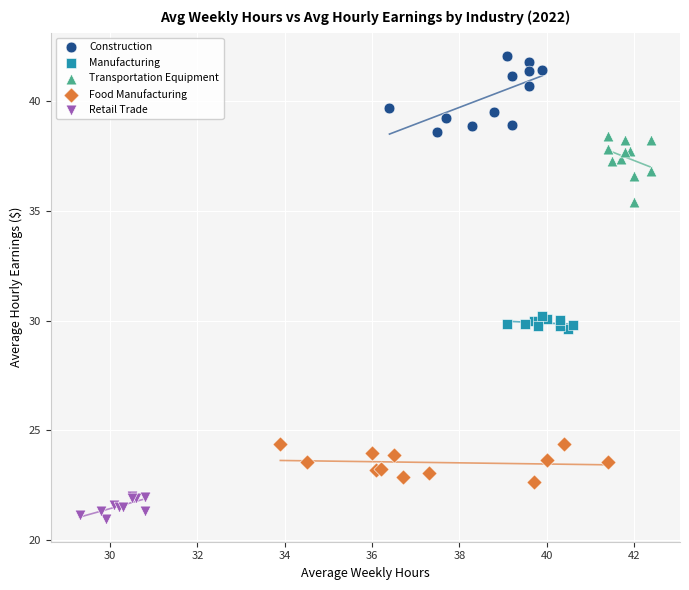

What are all the series names shown in the legend?

Construction, Manufacturing, Transportation Equipment, Food Manufacturing, Retail Trade